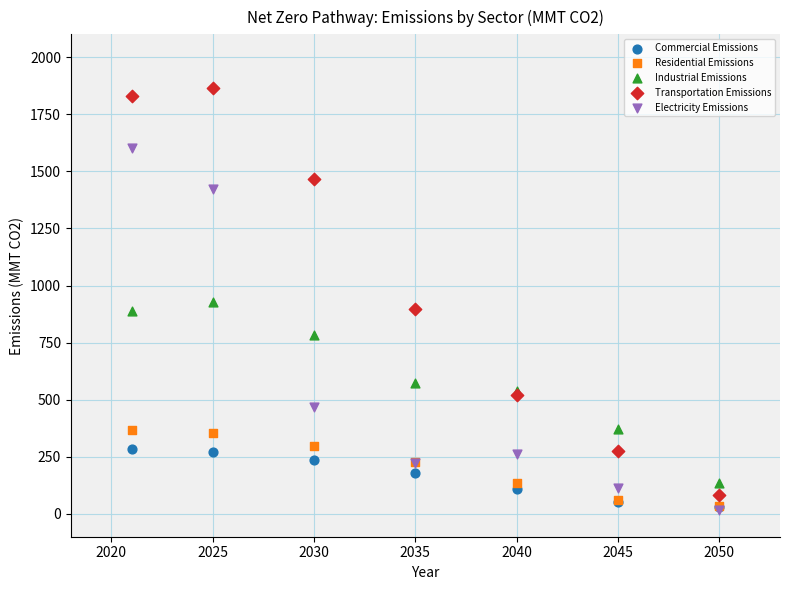

Which series contains the highest Y value?

Transportation Emissions